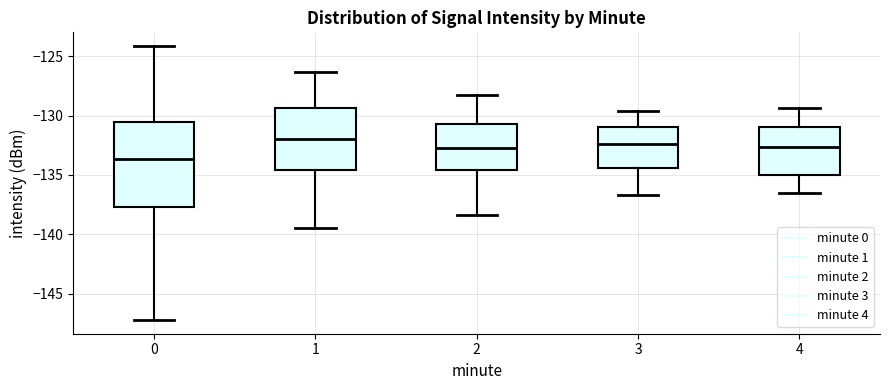

Reading left to right, read every box against the y-axis: the position of its median line, the range the box covers, and the ends of its whiskers. The values are not printed on the chart, so give them approximately, as read against the axis.

0: median -133.5, box -137.5 to -130.5, whiskers -147.0 to -124.0
1: median -132.0, box -134.5 to -129.5, whiskers -139.5 to -126.5
2: median -132.5, box -134.5 to -130.5, whiskers -138.5 to -128.5
3: median -132.5, box -134.5 to -131.0, whiskers -136.5 to -129.5
4: median -132.5, box -135.0 to -131.0, whiskers -136.5 to -129.5